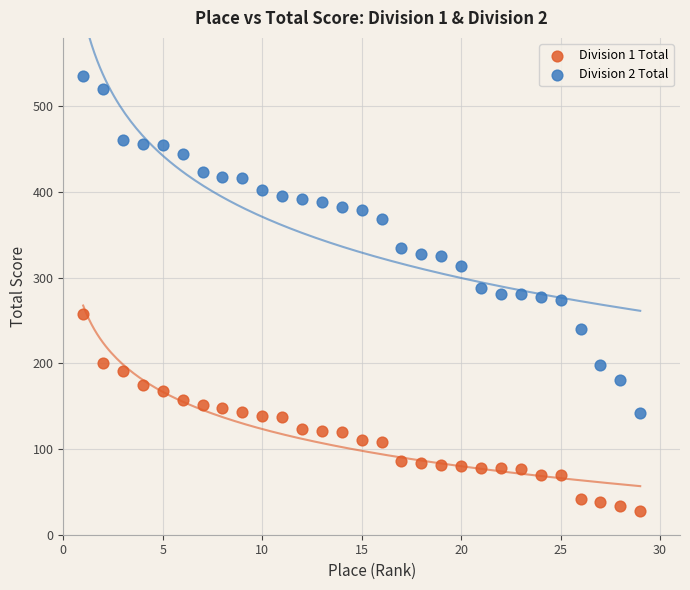

Which series contains the highest Y value?

Division 2 Total